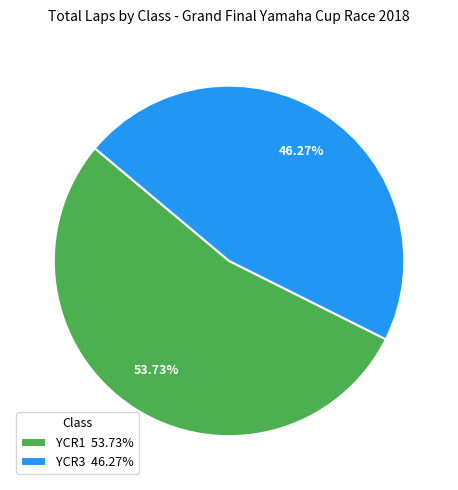

Rank the categories by value from lowest to highest.

YCR3 46.27%, YCR1 53.73%